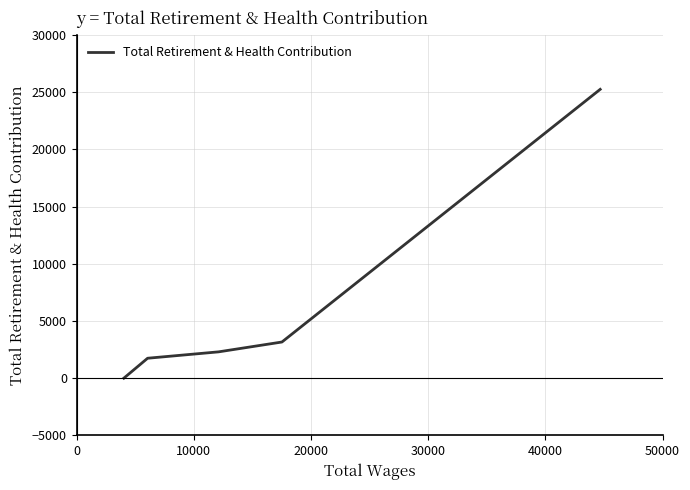

What is the sum of all values?

32462